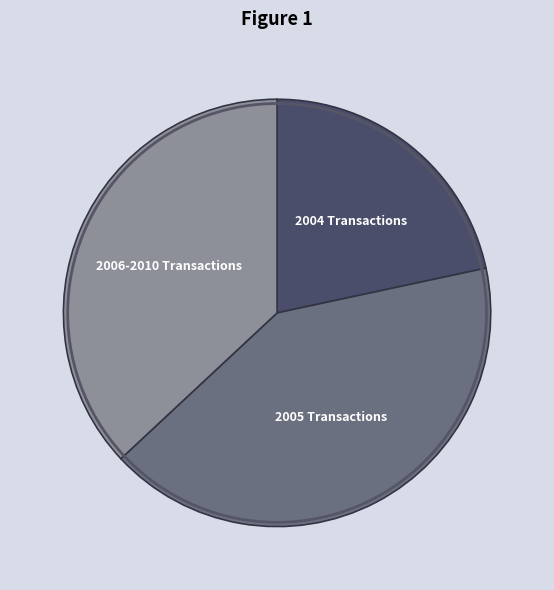

What is the smallest slice in the pie chart?

2004 Transactions